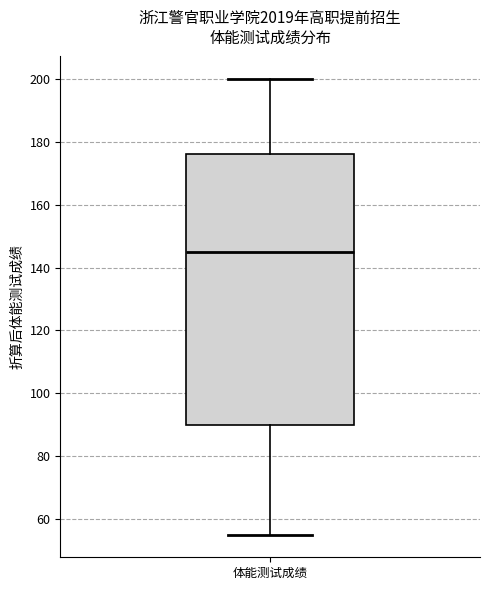

Where is the lower edge of the box for 体能测试成绩 on the y-axis? The values are not printed on the chart, so give them approximately, as read against the axis.

90